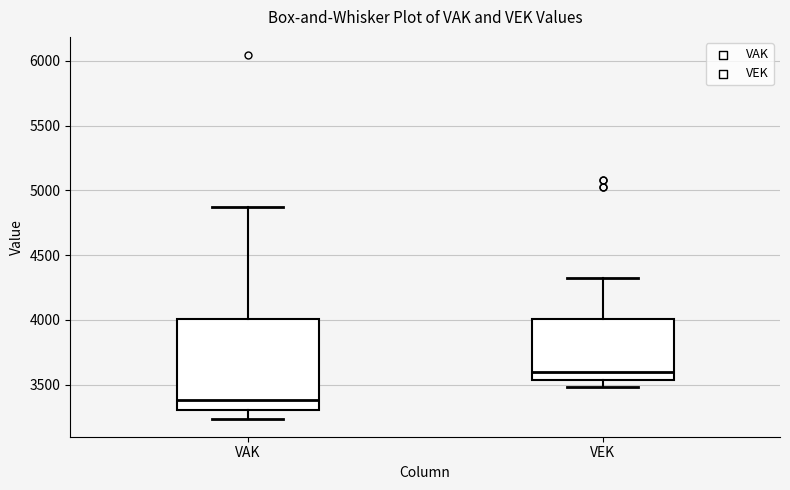

Which box's median line is the lowest?

VAK